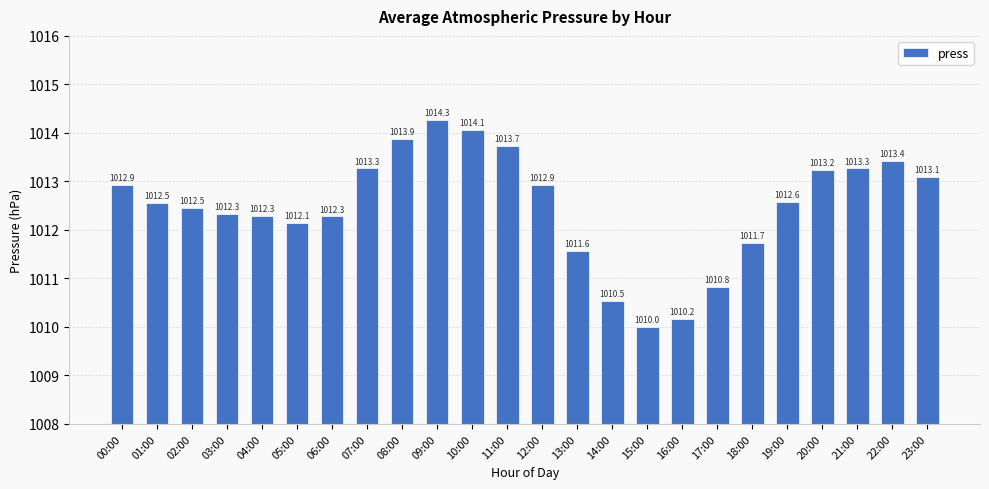

What is the difference between the maximum and minimum values?

4.3